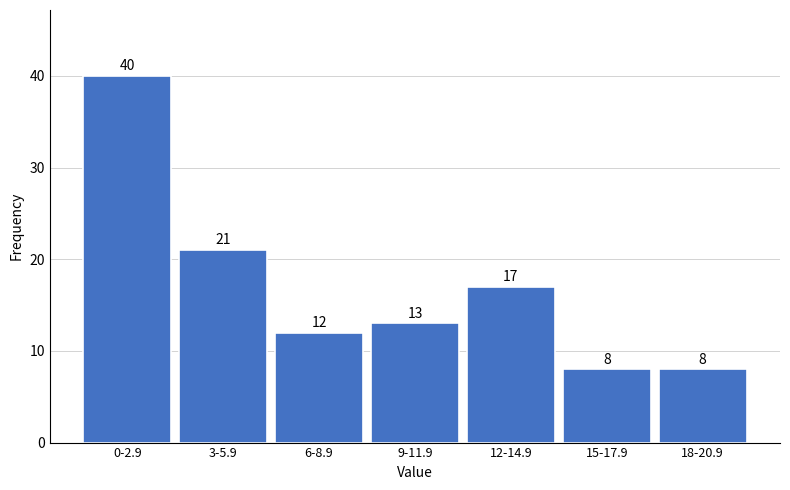

Reading right to left, extract all data points from this chart.

18-20.9=8	15-17.9=8	12-14.9=17	9-11.9=13	6-8.9=12	3-5.9=21	0-2.9=40